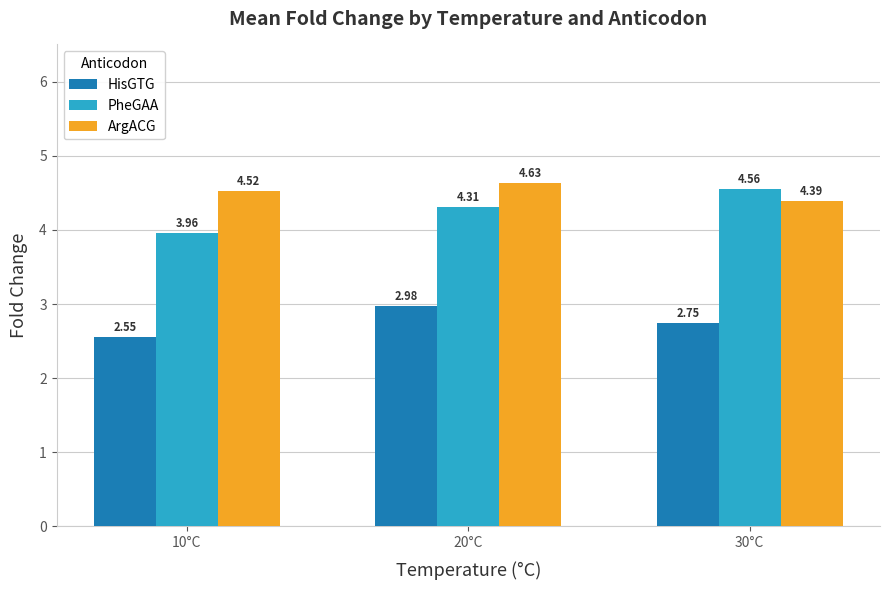

How many bars are there in each group?

3